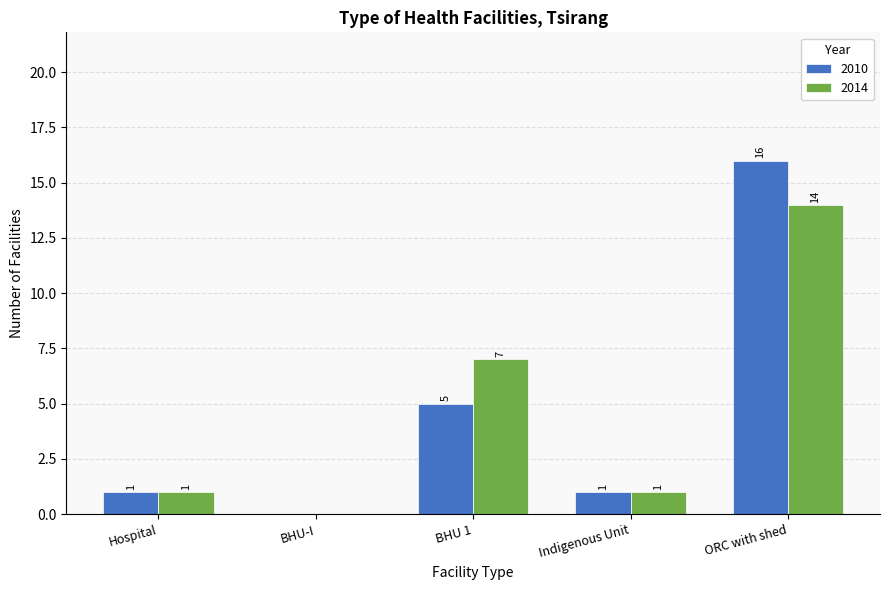

Are the bars grouped side by side (vs. stacked)?

Yes